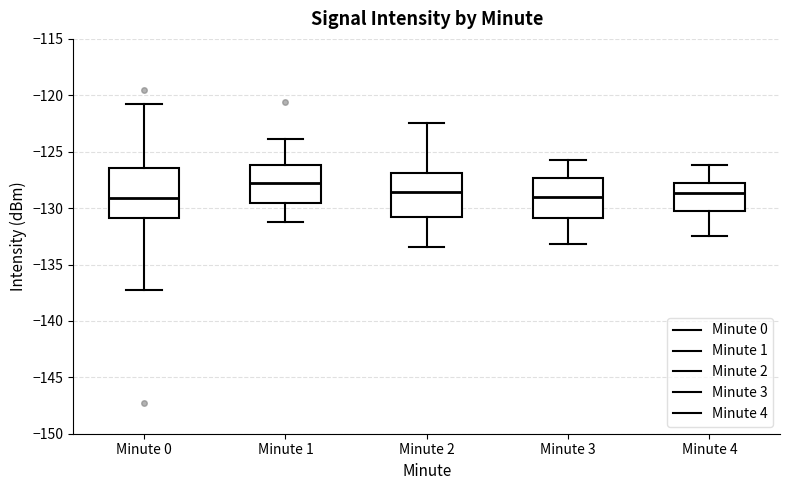

Which box is the tallest, from its lower edge to its upper edge?

Minute 0